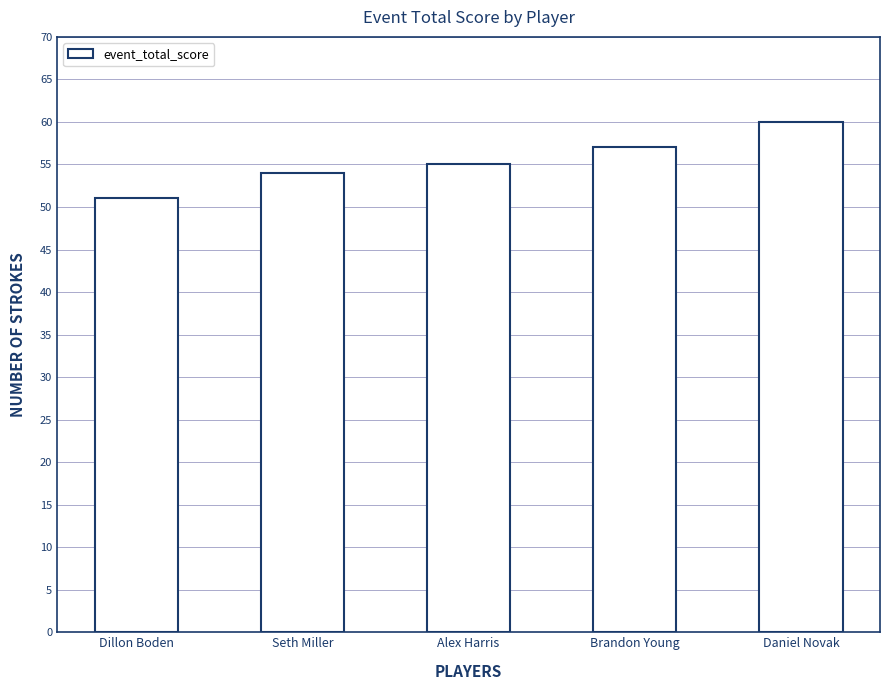

What is the difference between the values at Daniel Novak and Brandon Young?

3